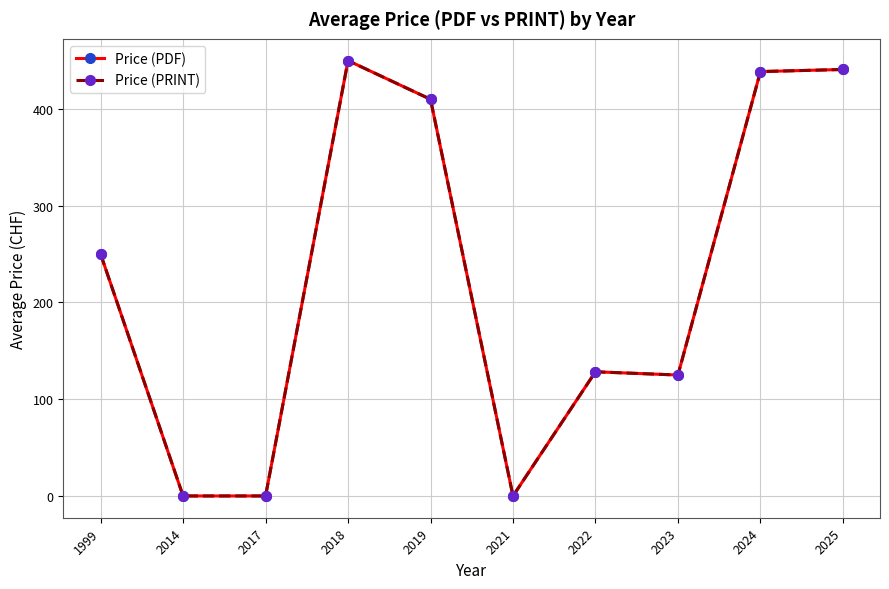

At which label does Price (PDF) reach its peak?

2018